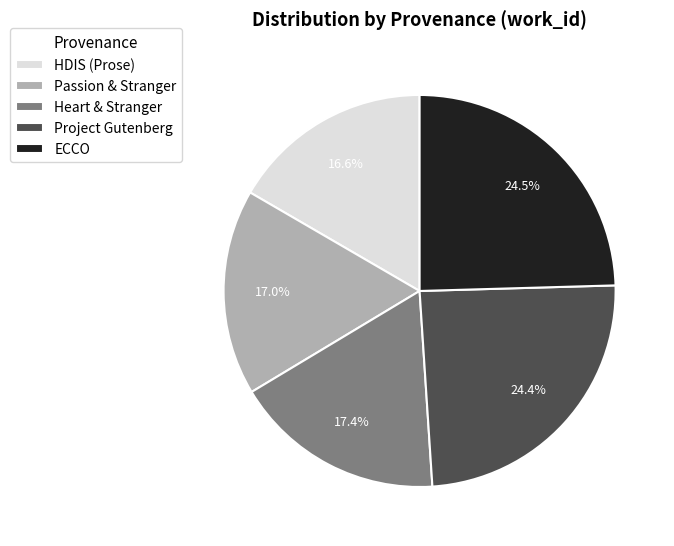

How many segments does this pie chart have?

5